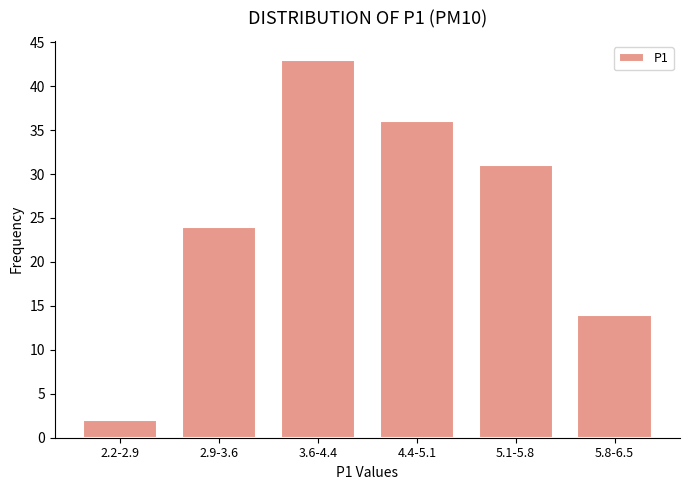

Reading right to left, extract all data points from this chart.

14	31	36	43	24	2